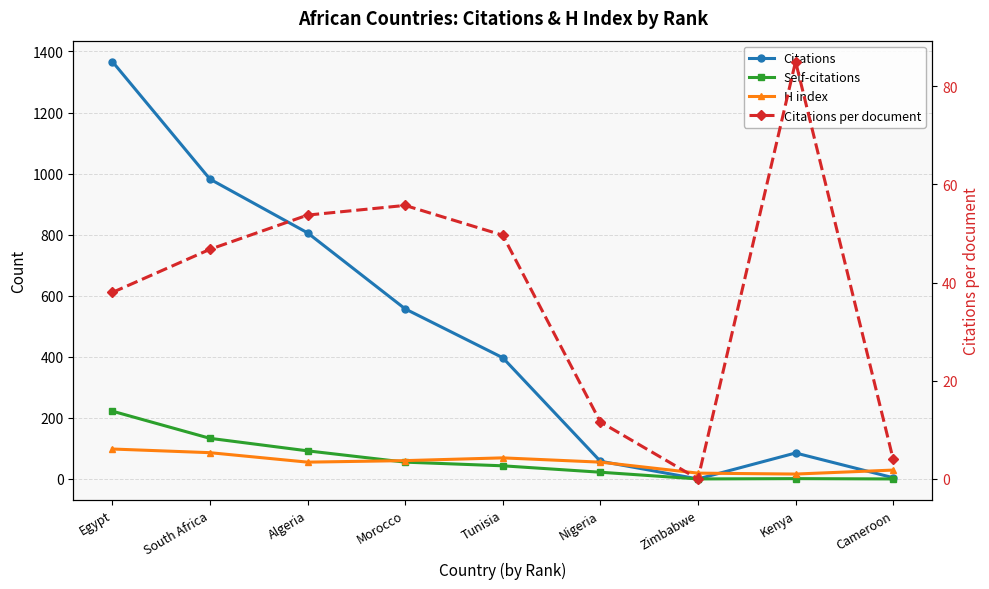

What is the spread (max minus min) of values at Algeria?

752.3